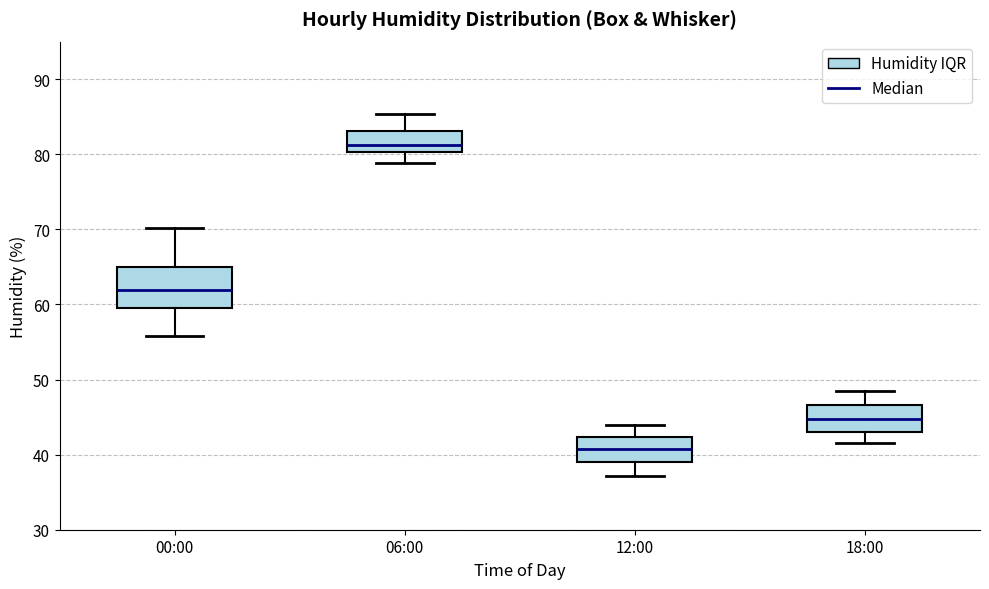

Reading left to right, transcribe this box plot: for each box, give where its median line is, the range the box spans, and where its two whiskers end, as read against the y-axis. The values are not printed on the chart, so give them approximately, as read against the axis.

00:00: median 62, box 60 to 65, whiskers 56 to 70
06:00: median 81, box 80 to 83, whiskers 79 to 85
12:00: median 41, box 39 to 42, whiskers 37 to 44
18:00: median 45, box 43 to 47, whiskers 42 to 49